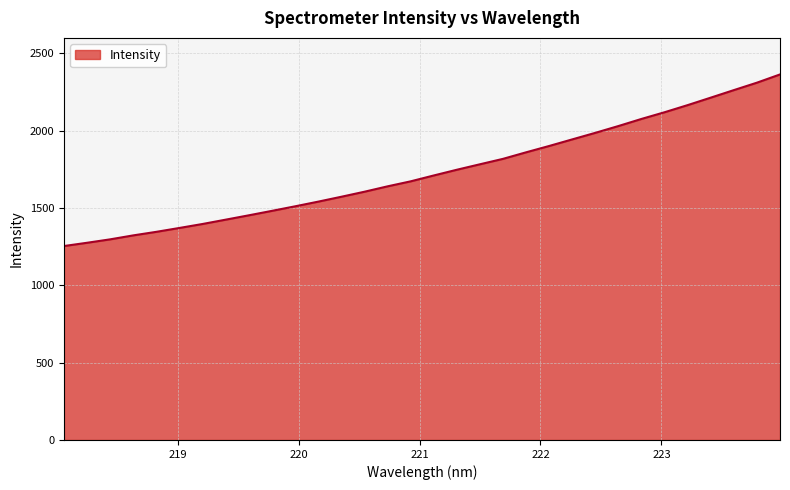

Reading right to left, extract all data points from this chart.

2362.7	2309.5	2261.5	2212.8	2164.6	2118.5	2075.3	2029.3	1985.4	1943.0	1900.4	1859.5	1817.1	1782.0	1746.7	1709.7	1671.7	1639.4	1604.6	1572.1	1540.5	1510.3	1481.0	1452.2	1424.1	1396.2	1370.5	1345.4	1322.4	1296.8	1274.6	1253.5